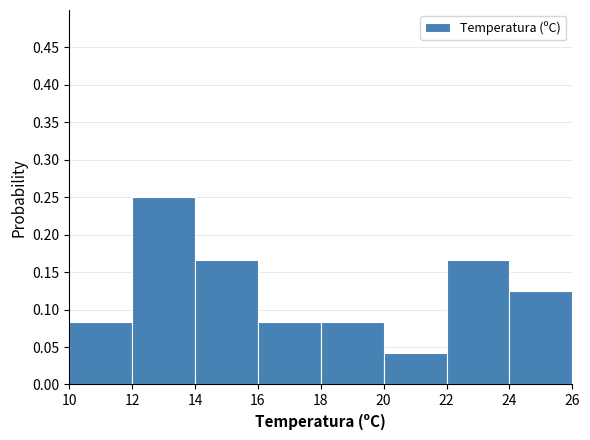

Which range on the x-axis has the tallest bar?

12 to 14